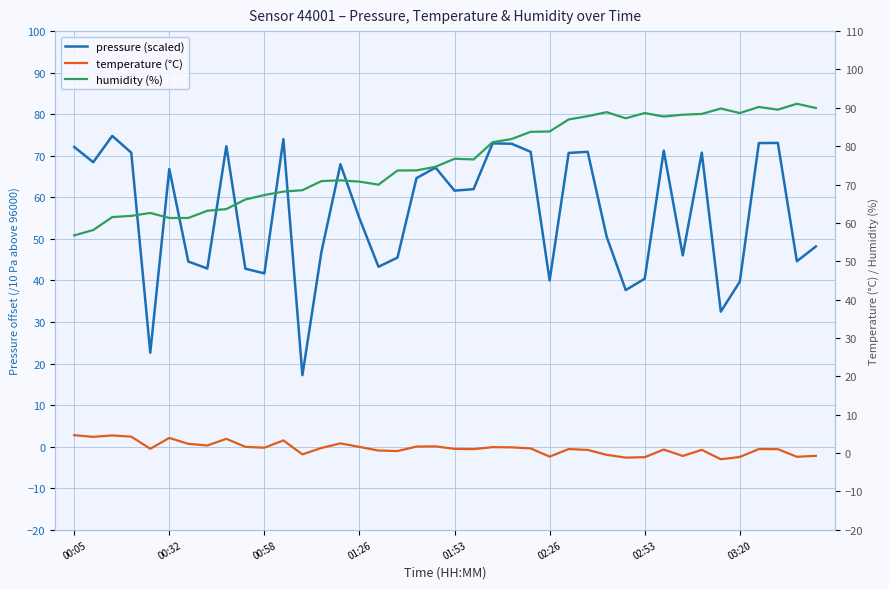

Is this an area chart (filled region under the line)?

No